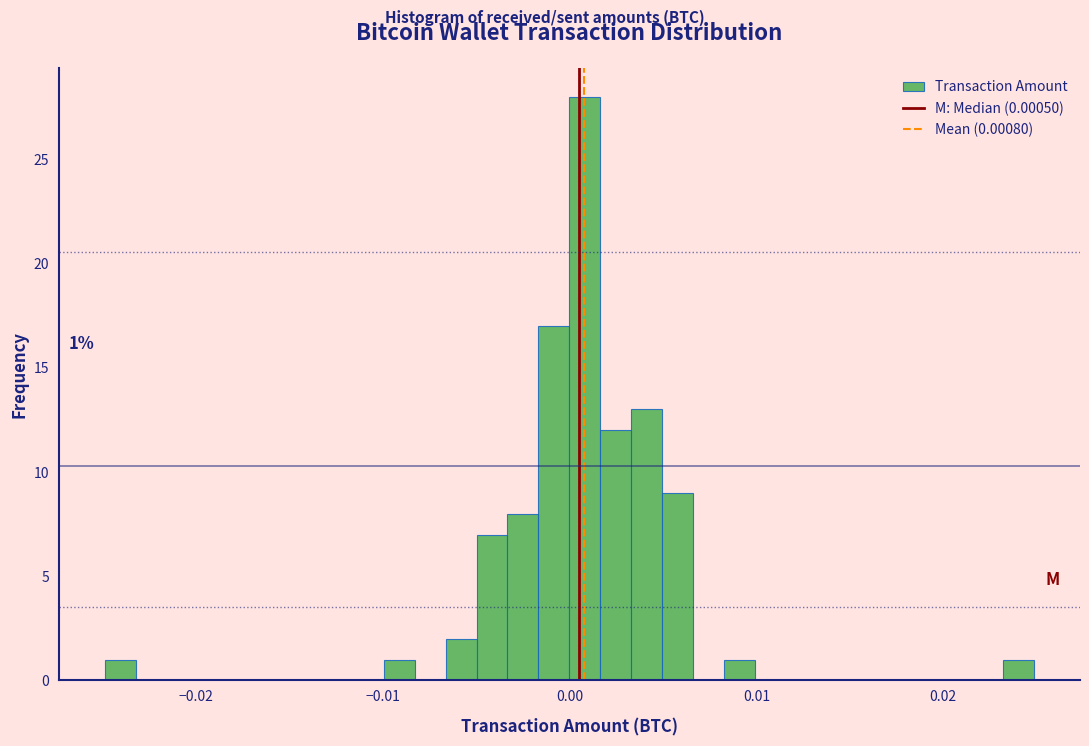

Around what value on the x-axis is the tallest bar? Give the approximate position of its centre, as read against the axis.

0.001